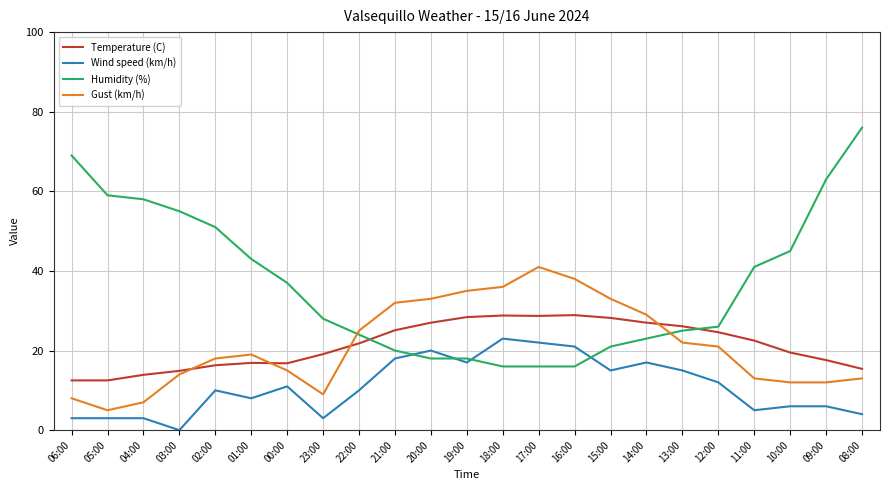

What are all the series names shown in the legend?

Temperature (C), Wind speed (km/h), Humidity (%), Gust (km/h)